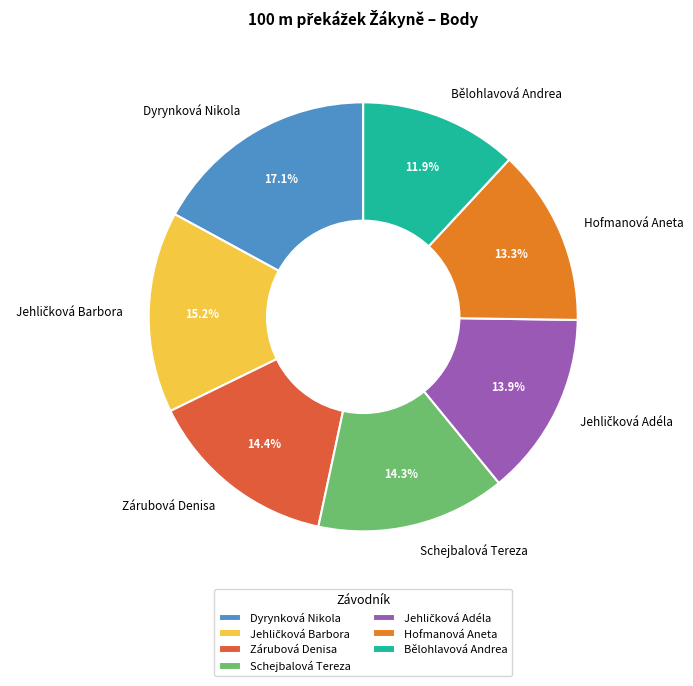

Combined, do Hofmanová Aneta and Schejbalová Tereza account for over 50%?

No